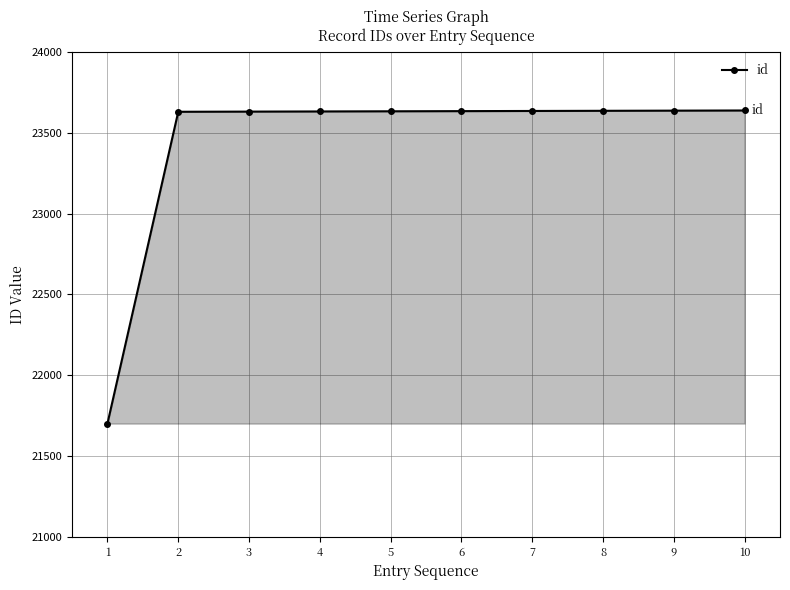

The chart shows a value of 23634 at 6. True or false?

True